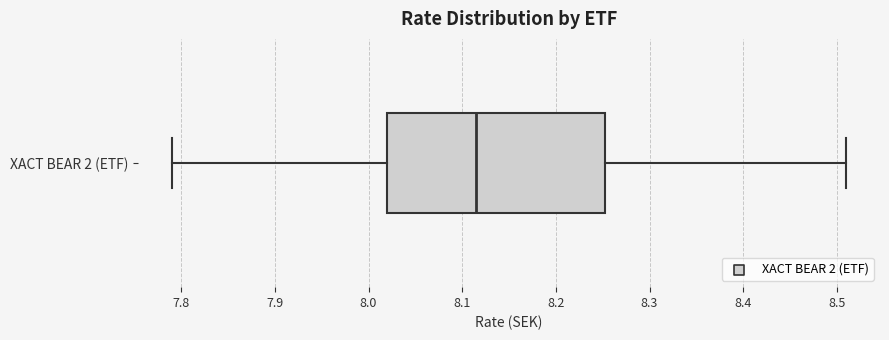

Read this box plot against the x-axis: the position of the median line, the range covered by the box, and the ends of both whiskers. The values are not printed on the chart, so give them approximately, as read against the axis.

median 8.12, box 8.02 to 8.25, whiskers 7.79 to 8.51